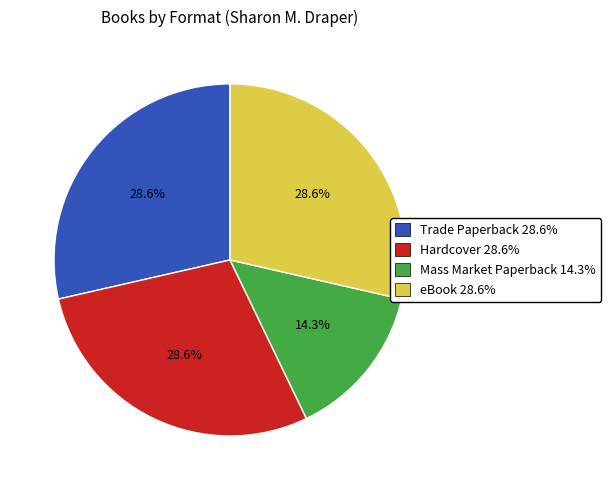

Is the sum of Trade Paperback and eBook greater than half?

Yes